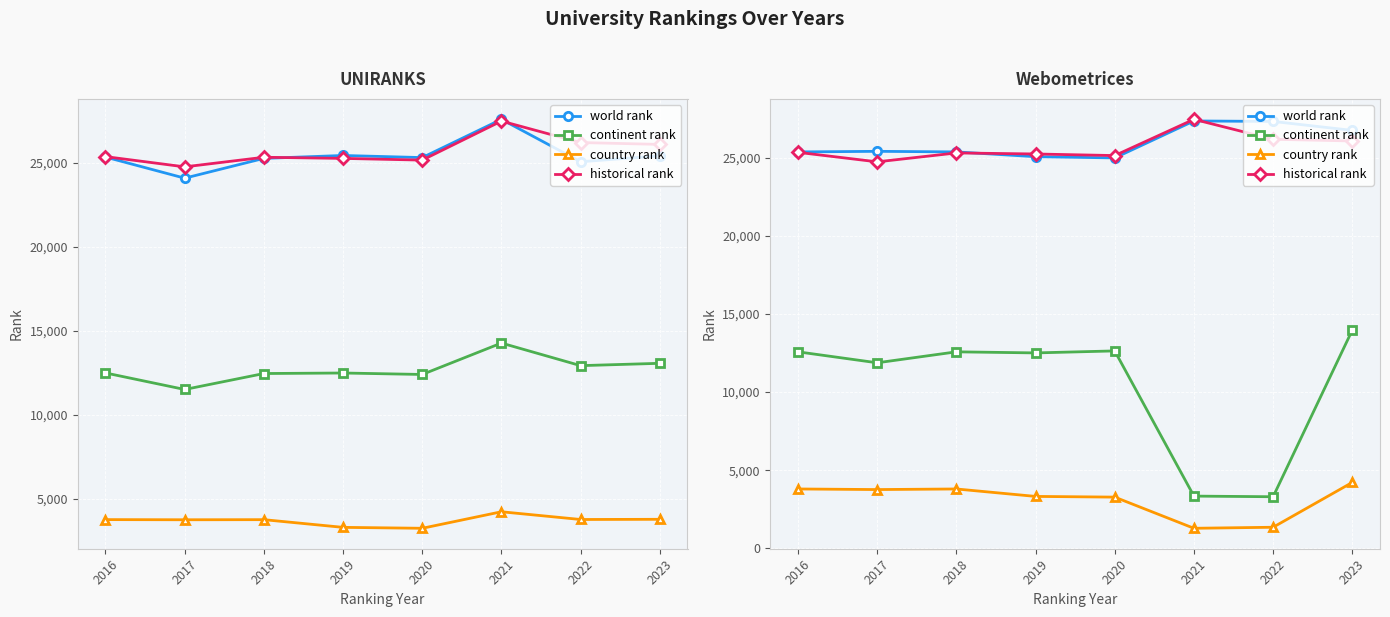

True or false: historical rank and continent rank intersect in this chart.

False